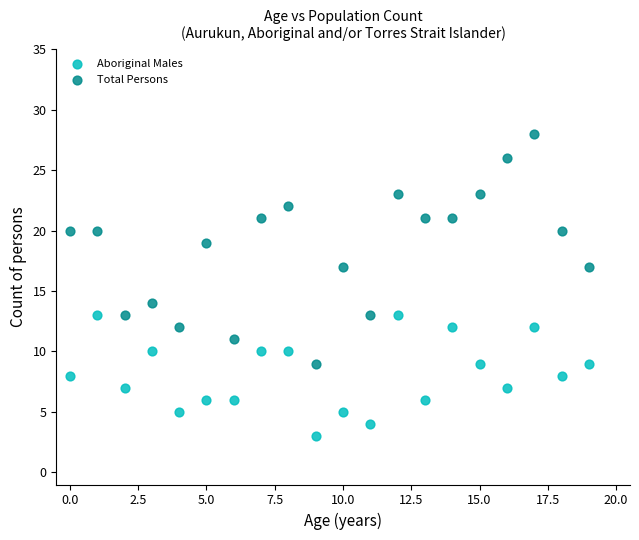

Across all data points, what is the range of Y values (max minus min)?

25